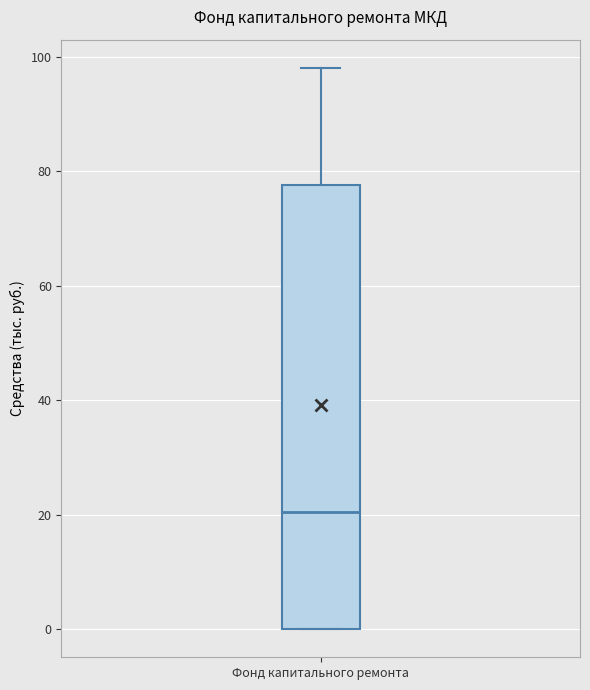

Transcribe this box plot: give where the median line is, the range the box spans, and where the two whiskers end, as read against the y-axis. The values are not printed on the chart, so give them approximately, as read against the axis.

median 20, box 0 to 78, whiskers 0 to 98